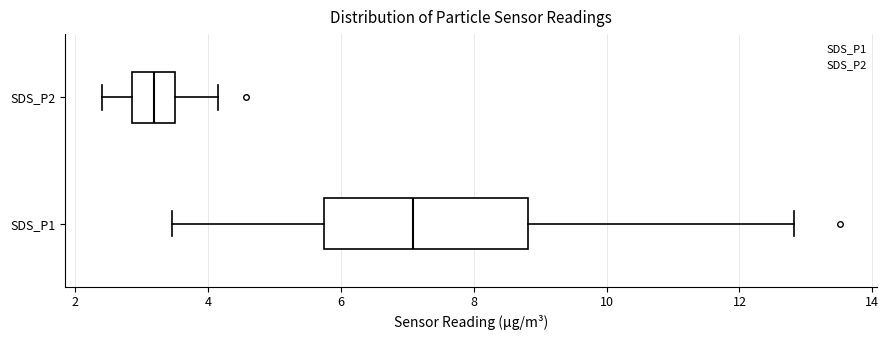

Reading bottom to top, read every box against the x-axis: the position of its median line, the range the box covers, and the ends of its whiskers. The values are not printed on the chart, so give them approximately, as read against the axis.

SDS_P1: median 7.0, box 5.8 to 8.8, whiskers 3.4 to 12.8
SDS_P2: median 3.2, box 2.8 to 3.6, whiskers 2.4 to 4.2